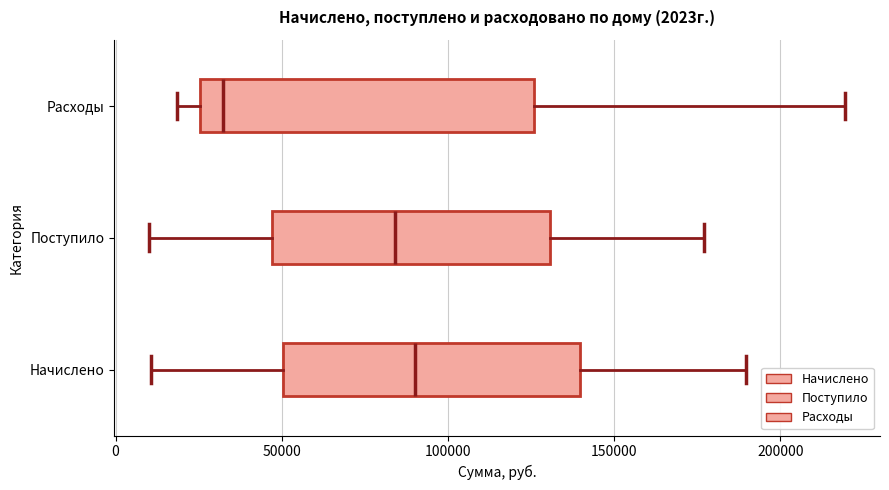

Which box is the widest, from its left edge to its right edge?

Расходы